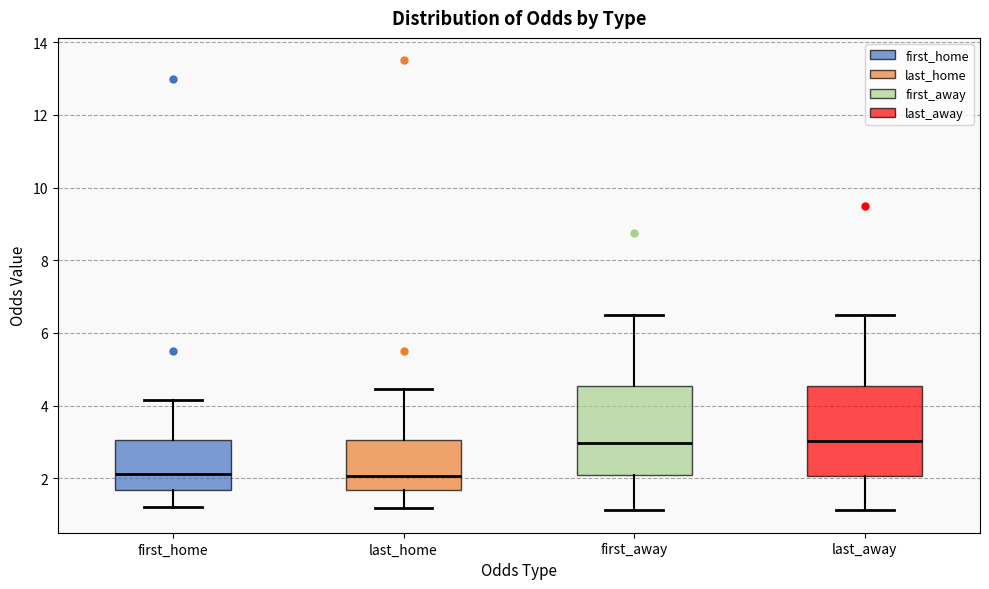

Reading left to right, read every box against the y-axis: the position of its median line, the range the box covers, and the ends of its whiskers. The values are not printed on the chart, so give them approximately, as read against the axis.

first_home: median 2.2, box 1.6 to 3.0, whiskers 1.2 to 4.2
last_home: median 2.0, box 1.6 to 3.0, whiskers 1.2 to 4.4
first_away: median 3.0, box 2.0 to 4.6, whiskers 1.2 to 6.6
last_away: median 3.0, box 2.0 to 4.6, whiskers 1.2 to 6.6